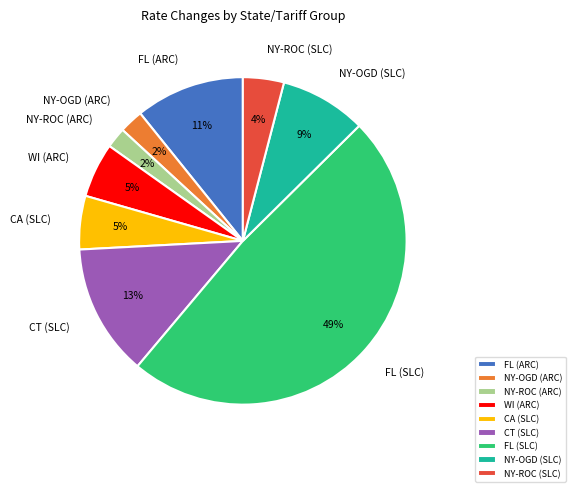

What percentage is the NY-OGD (ARC) slice, to the nearest percent?

2%